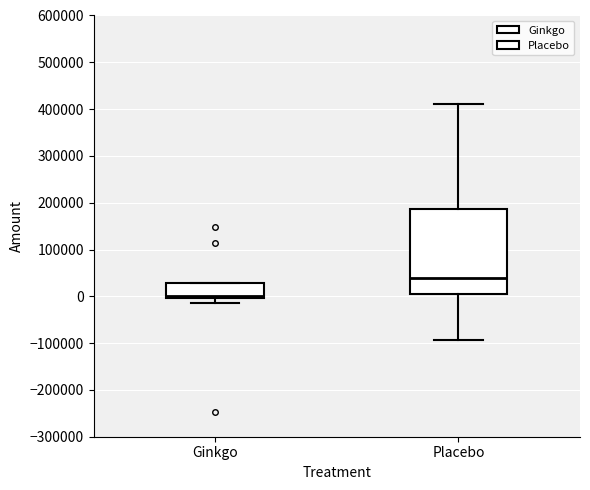

Reading left to right, transcribe this box plot: for each box, give where its median line is, the range the box spans, and where its two whiskers end, as read against the y-axis. The values are not printed on the chart, so give them approximately, as read against the axis.

Ginkgo: median 0 (just above the box's lower edge), box 0 to 30000, whiskers -10000 to 30000
Placebo: median 40000, box 0 to 190000, whiskers -90000 to 410000